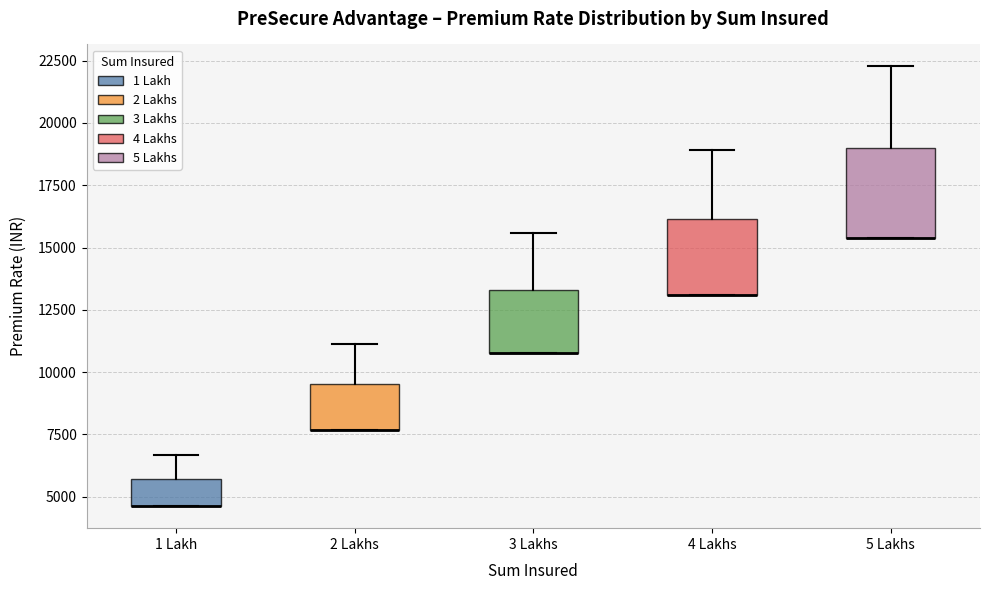

Which box is the tallest, from its lower edge to its upper edge?

5 Lakhs